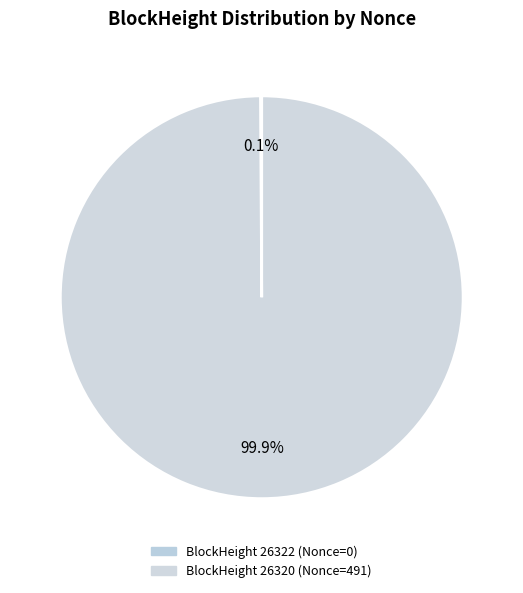

What is the largest slice in the pie chart?

26320